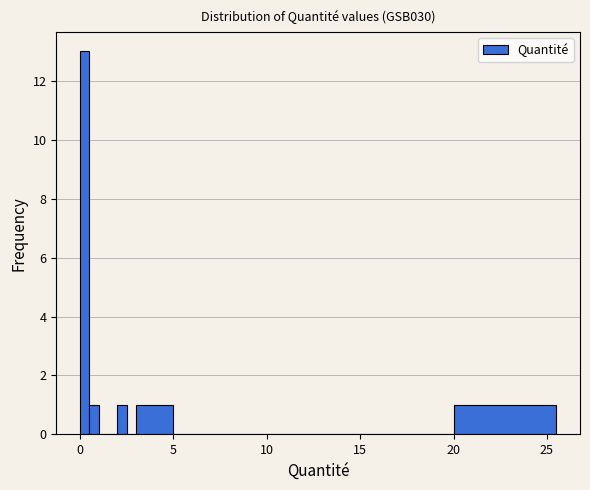

Read against the x-axis, roughly where is the centre of the tallest bar?

0.5